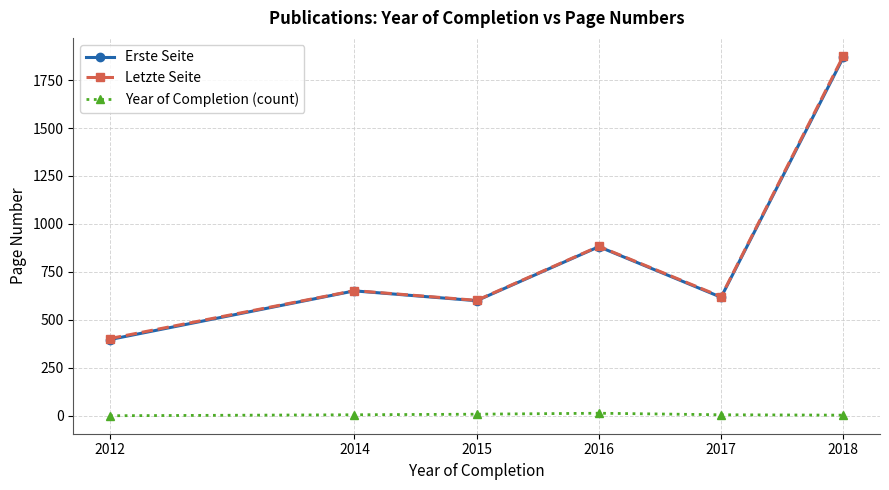

True or false: Letzte Seite and Erste Seite cross at least once.

False